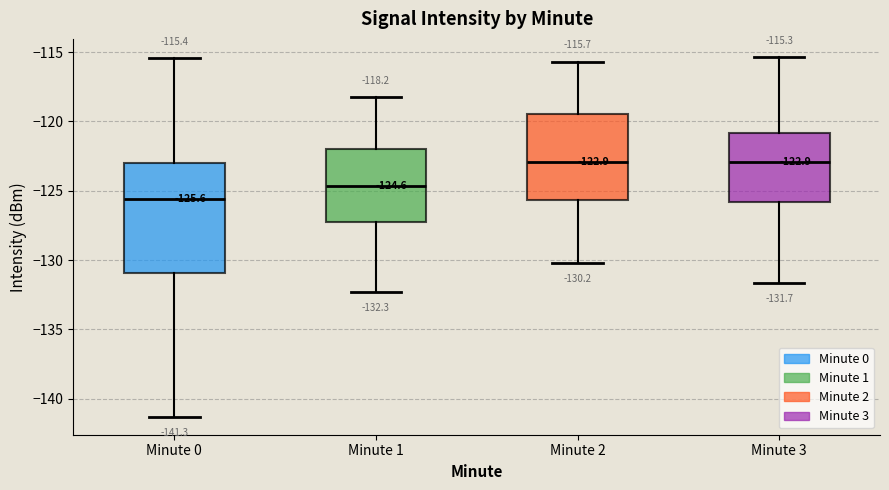

Which box is the tallest, from its lower edge to its upper edge?

Minute 0